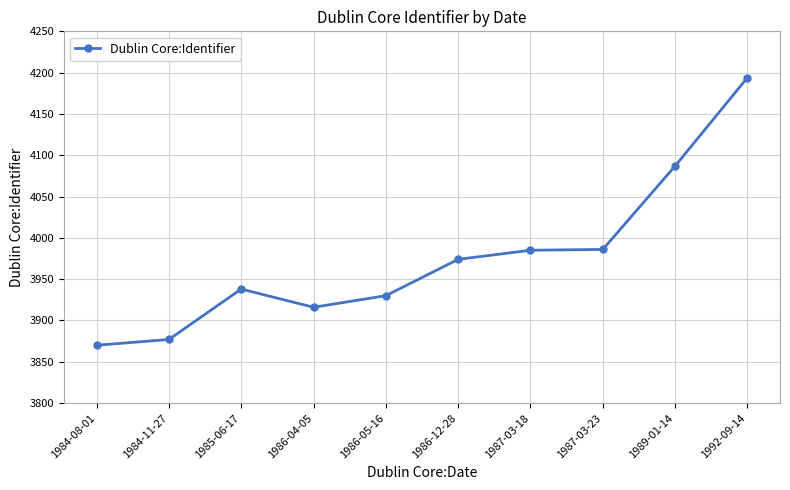

Read the value at 1987-03-23, to the nearest 5.

3985